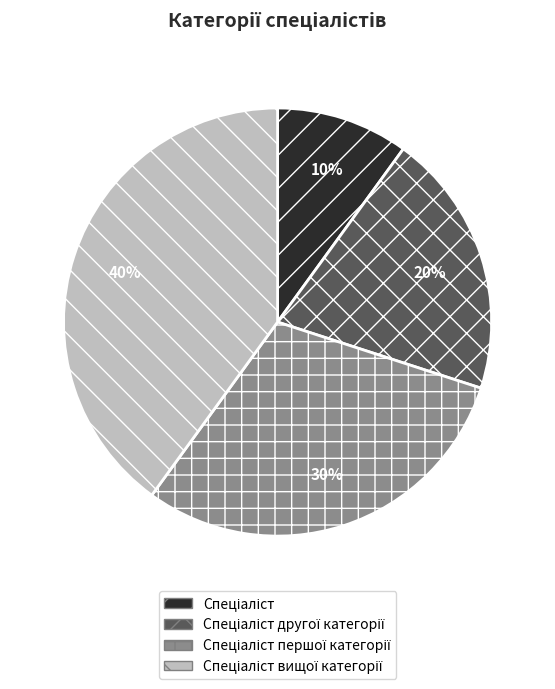

Is there a majority slice in this chart?

No